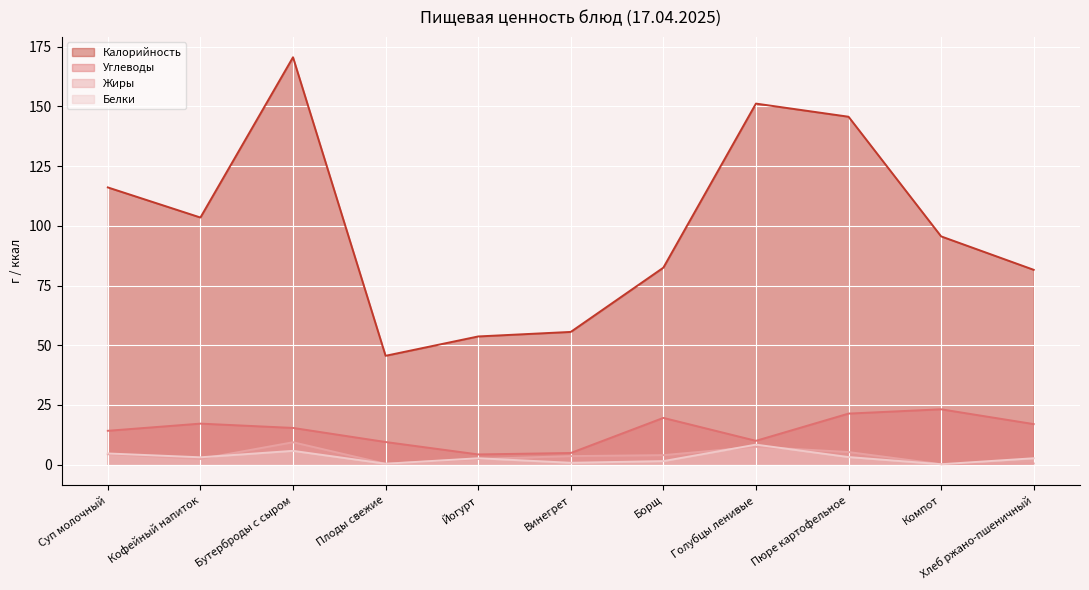

Is it true that Углеводы equals 21.4 at Бутерброды с сыром?

False